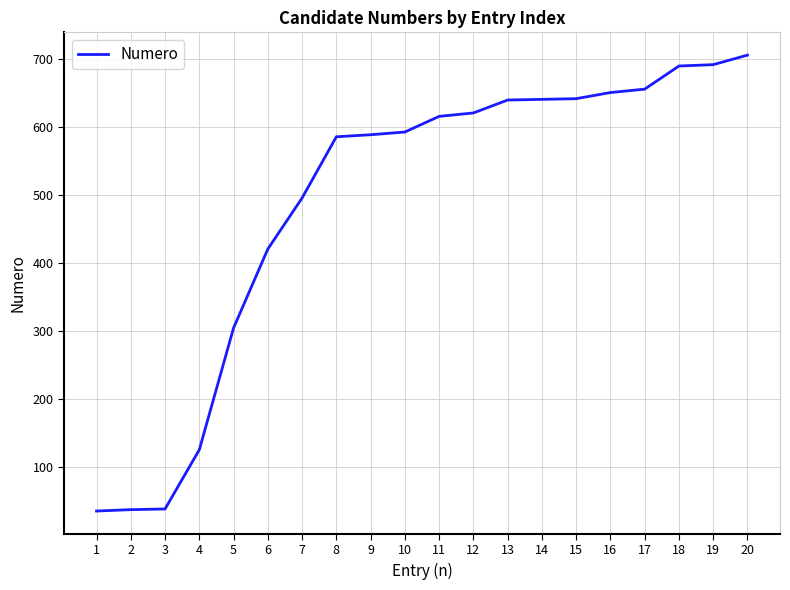

The chart shows a value of 41 at 4. True or false?

False